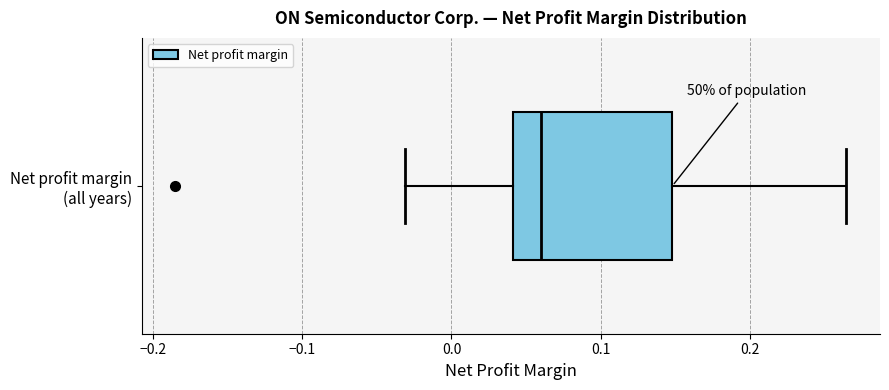

Where is the left edge of the box for Net profit margin (all years) on the x-axis? The values are not printed on the chart, so give them approximately, as read against the axis.

0.04